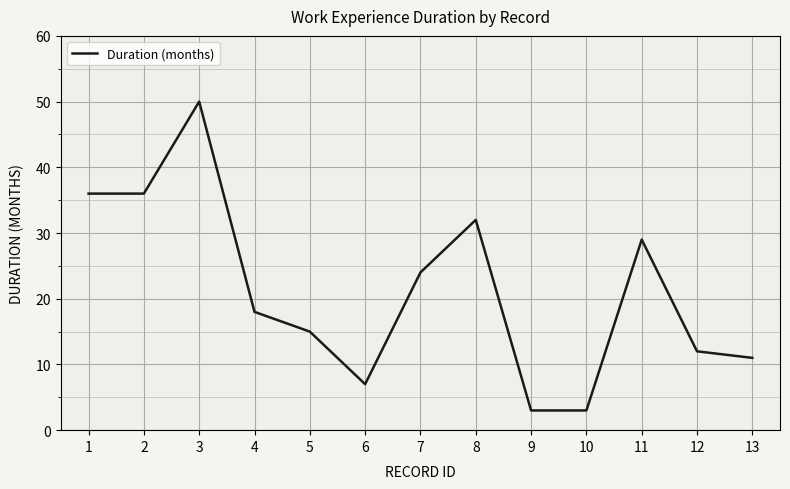

At which label does the data first exceed 18?

1